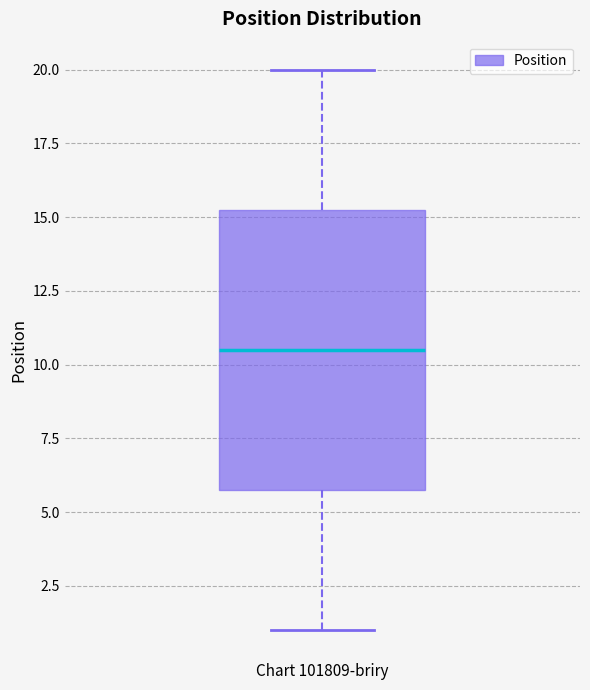

Transcribe this box plot: give where the median line is, the range the box spans, and where the two whiskers end, as read against the y-axis. The values are not printed on the chart, so give them approximately, as read against the axis.

median 10.5, box 6.0 to 15.5, whiskers 1.0 to 20.0